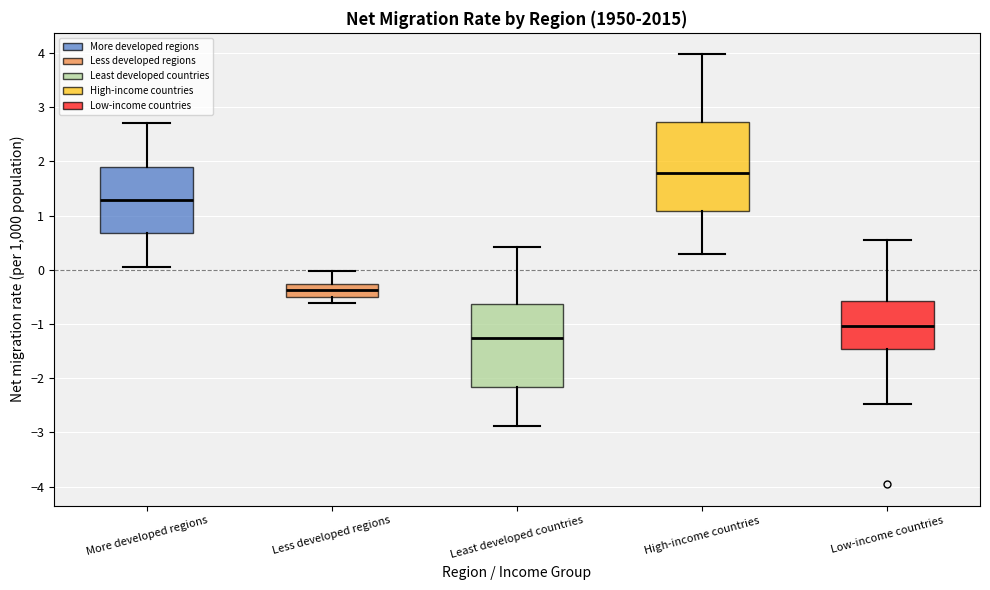

Where is the lower edge of the box for Less developed regions on the y-axis? The values are not printed on the chart, so give them approximately, as read against the axis.

-0.5